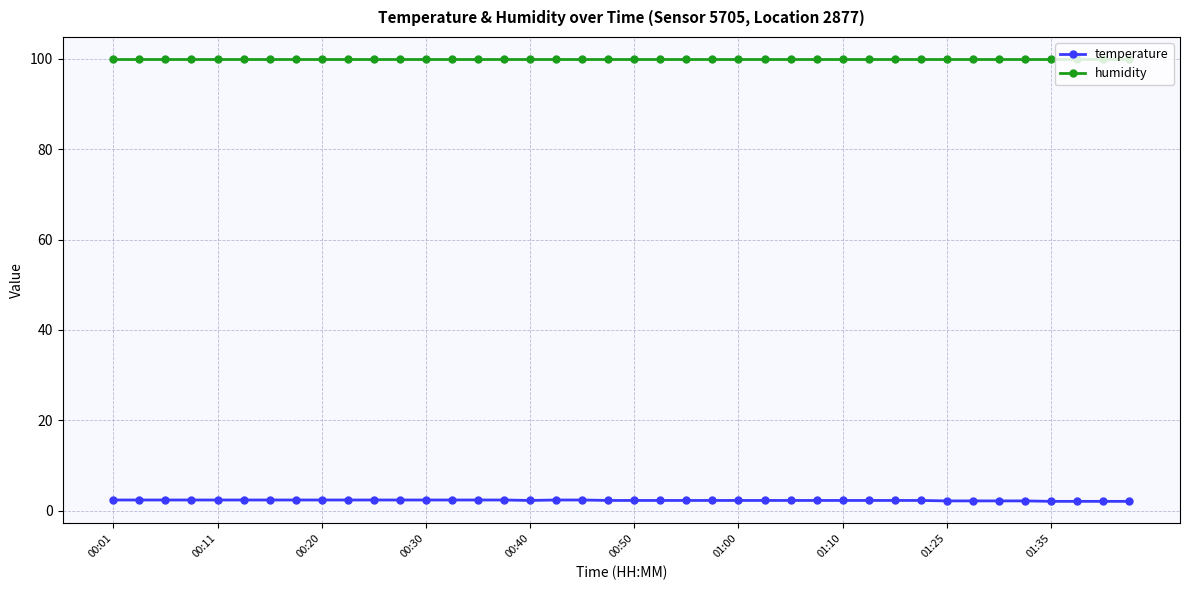

Count the number of categories in the chart.

40